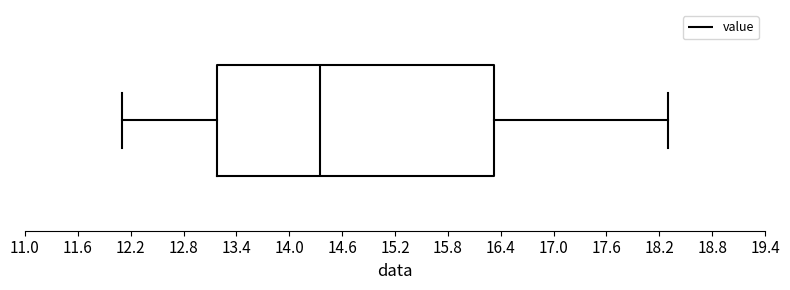

Where is the left edge of the box on the x-axis? The values are not printed on the chart, so give them approximately, as read against the axis.

13.2